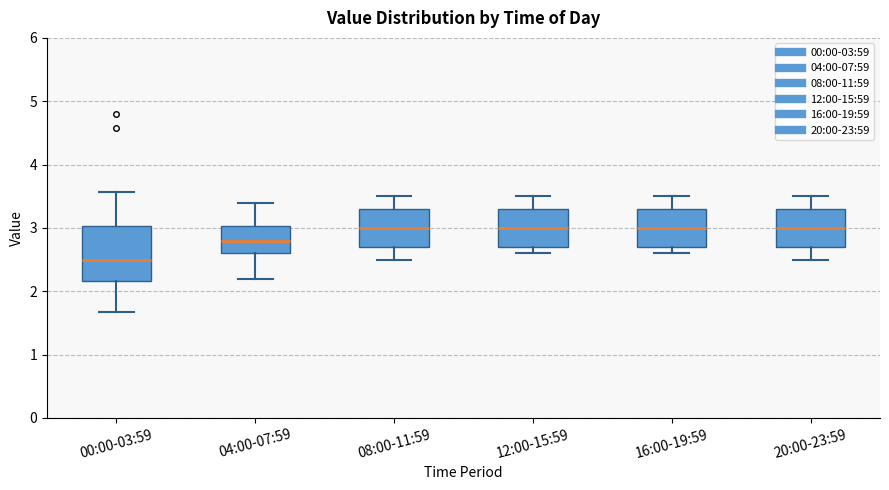

Reading left to right, read every box against the y-axis: the position of its median line, the range the box covers, and the ends of its whiskers. The values are not printed on the chart, so give them approximately, as read against the axis.

00:00-03:59: median 2.5, box 2.2 to 3.0, whiskers 1.7 to 3.6
04:00-07:59: median 2.8, box 2.6 to 3.0, whiskers 2.2 to 3.4
08:00-11:59: median 3.0, box 2.7 to 3.3, whiskers 2.5 to 3.5
12:00-15:59: median 3.0, box 2.7 to 3.3, whiskers 2.6 to 3.5
16:00-19:59: median 3.0, box 2.7 to 3.3, whiskers 2.6 to 3.5
20:00-23:59: median 3.0, box 2.7 to 3.3, whiskers 2.5 to 3.5